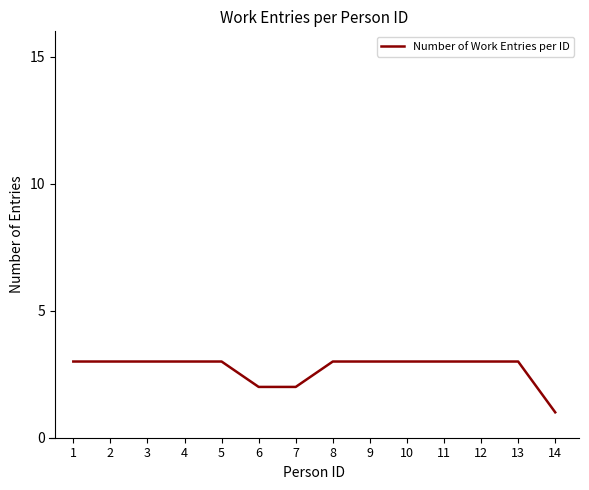

What is the greatest value displayed?

3